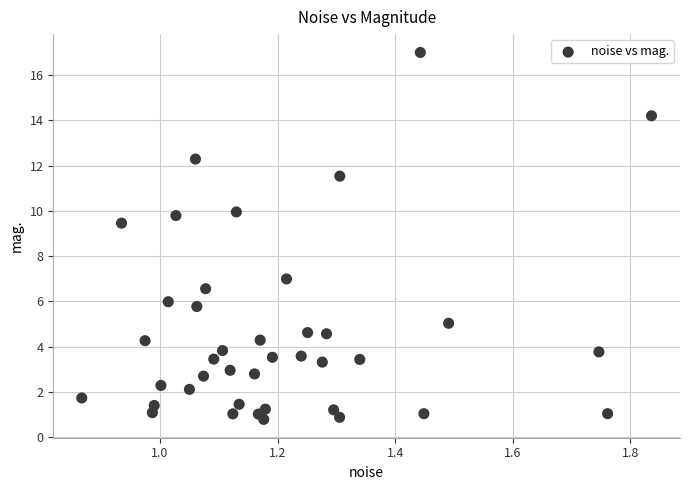

What is the range of X values (max minus min)?

1.0